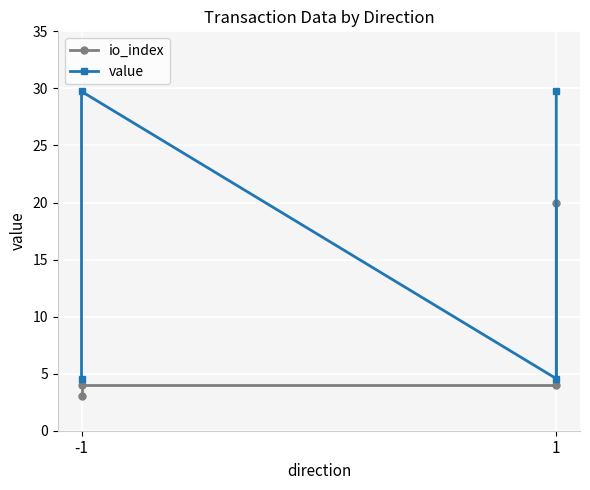

What is the sum of the value values at 3 and 1?

59.5